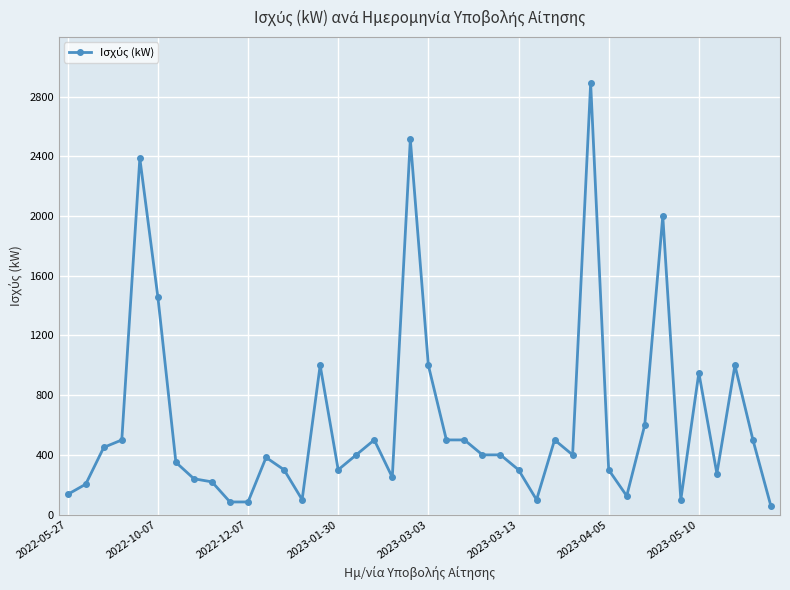

True or false: there are more than 0 points higher than both neighbors.

True